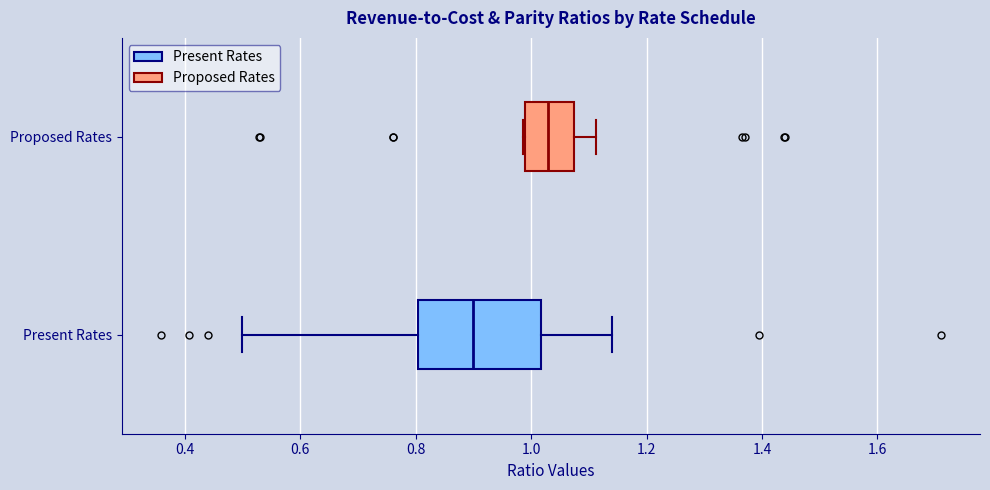

Where does the median line of the box for Proposed Rates sit on the x-axis? The values are not printed on the chart, so give them approximately, as read against the axis.

1.02